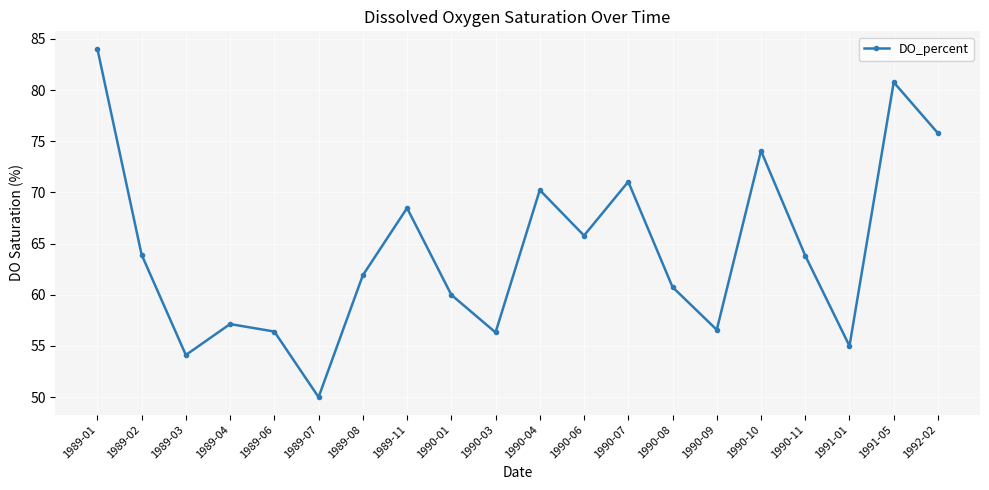

What is the difference between the maximum and minimum values?

34.0